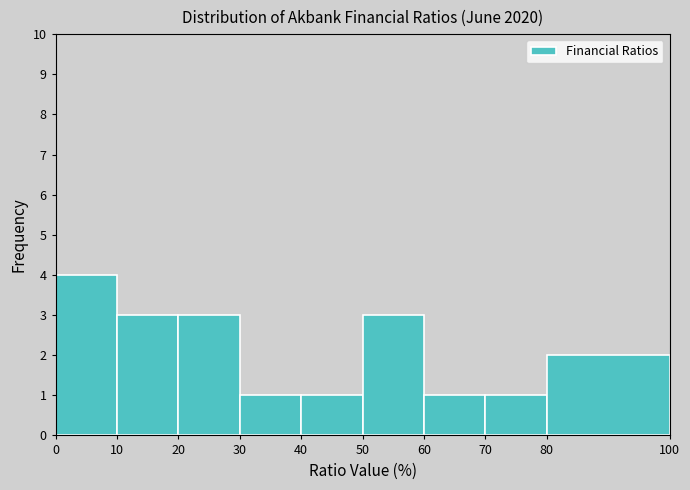

Which range on the x-axis has the tallest bar?

0 to 10